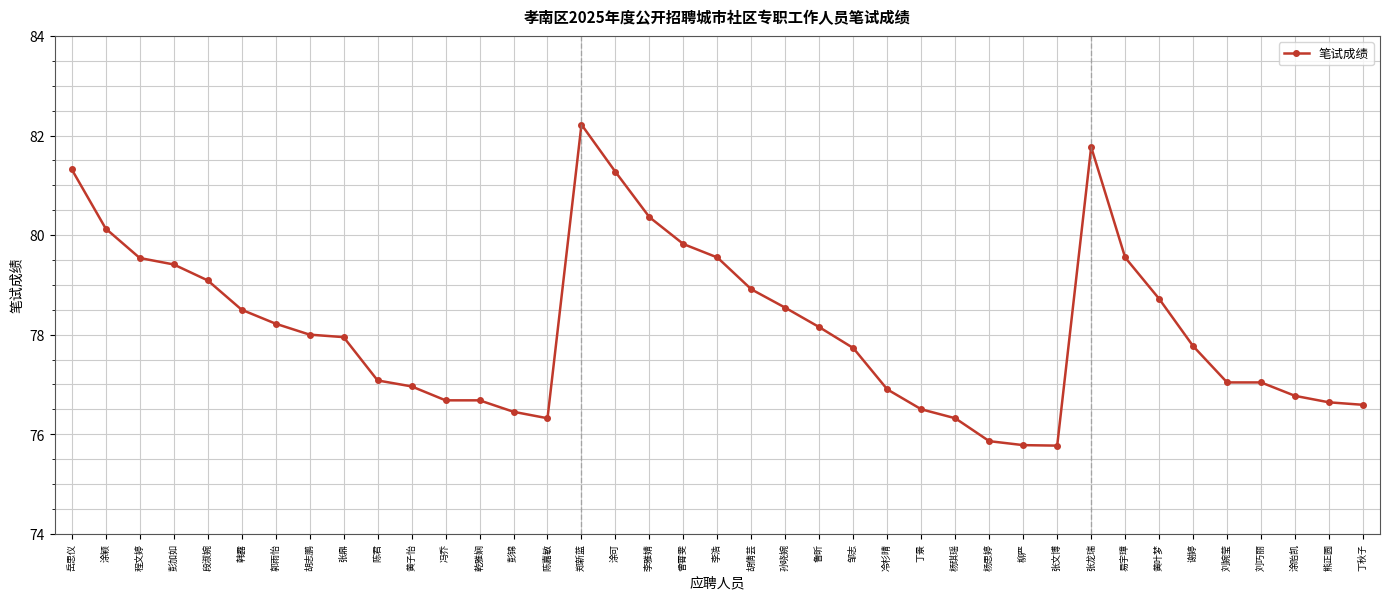

What is the sum of all values?

3047.9